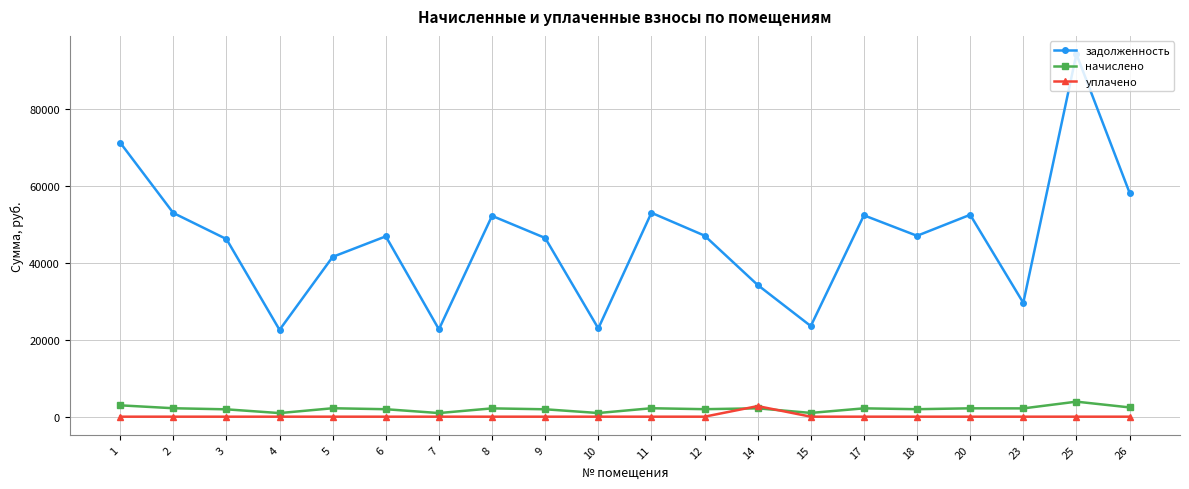

True or false: задолженность and уплачено cross at least once.

False